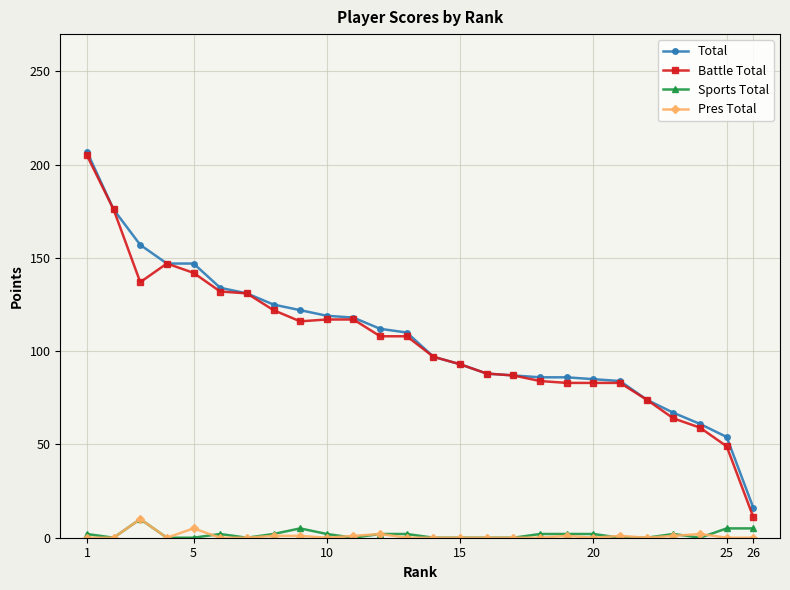

True or false: Sports Total and Total intersect in this chart.

False